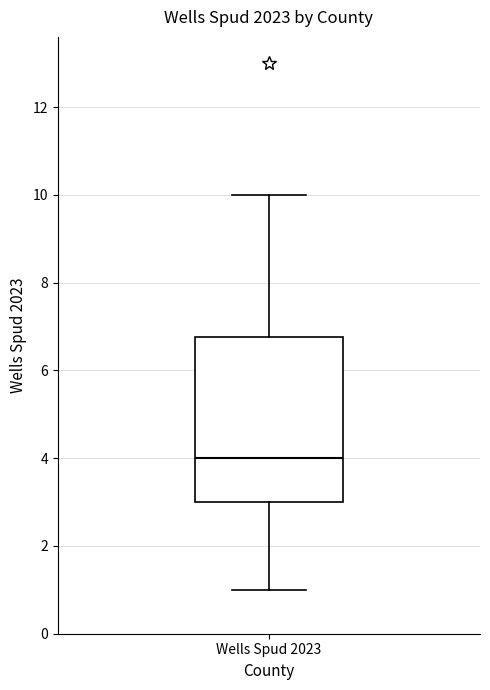

Transcribe this box plot: give where the median line is, the range the box spans, and where the two whiskers end, as read against the y-axis. The values are not printed on the chart, so give them approximately, as read against the axis.

median 4.0, box 3.0 to 6.8, whiskers 1.0 to 10.0